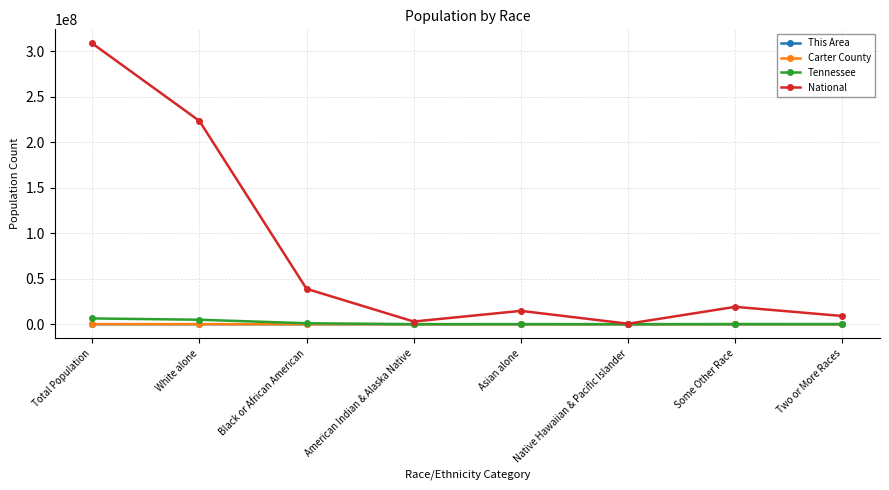

What are all the series names shown in the legend?

This Area, Carter County, Tennessee, National